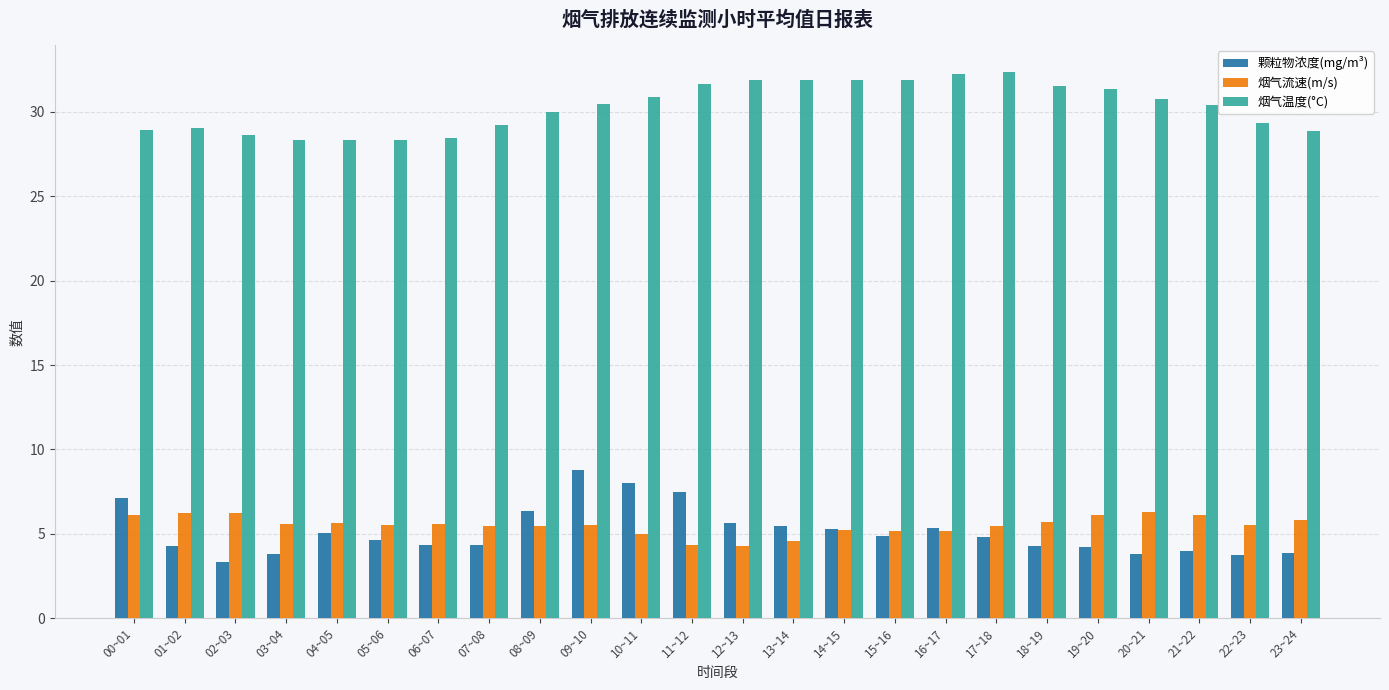

What is the label of the 23rd bar from the right?

01~02